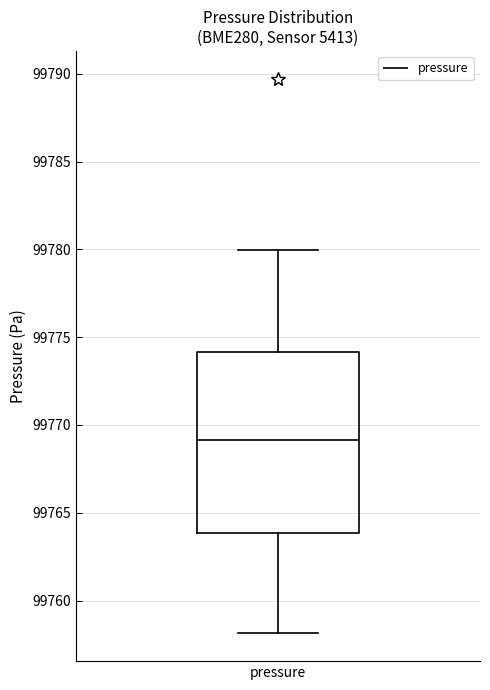

Transcribe this box plot: give where the median line is, the range the box spans, and where the two whiskers end, as read against the y-axis. The values are not printed on the chart, so give them approximately, as read against the axis.

median 99769, box 99764 to 99774, whiskers 99758 to 99780